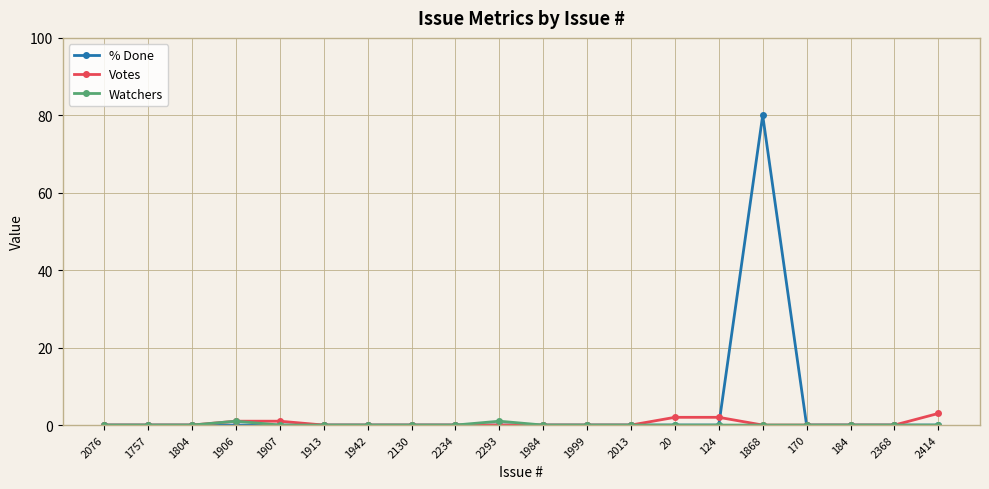

What is the difference between the Votes values at 1906 and 1942?

1